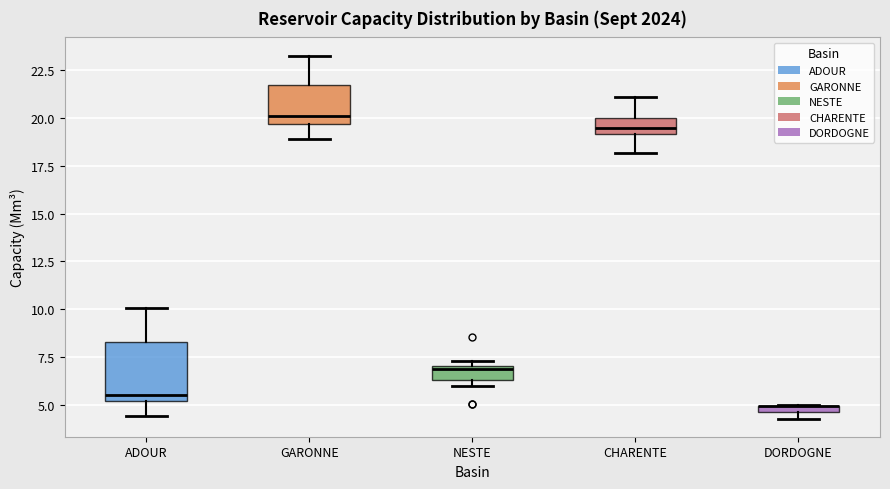

Where is the lower edge of the box for NESTE on the y-axis? The values are not printed on the chart, so give them approximately, as read against the axis.

6.5